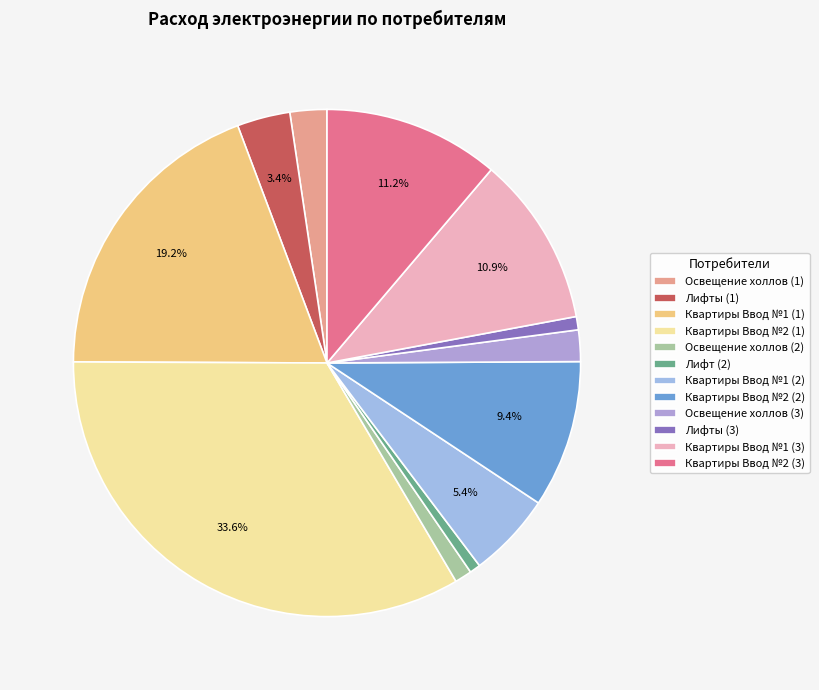

What is the change in value from Освещение холлов (2) to Квартиры Ввод №1 (2)?

+2080